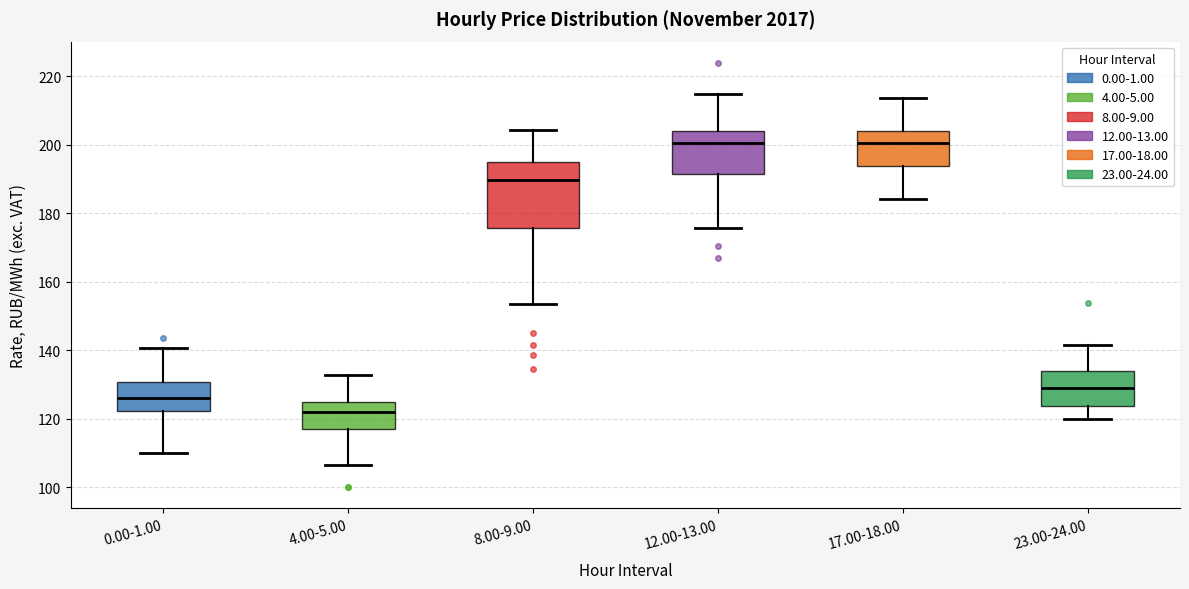

Comparing the boxes themselves (not the whiskers), which one is the tallest?

8.00-9.00